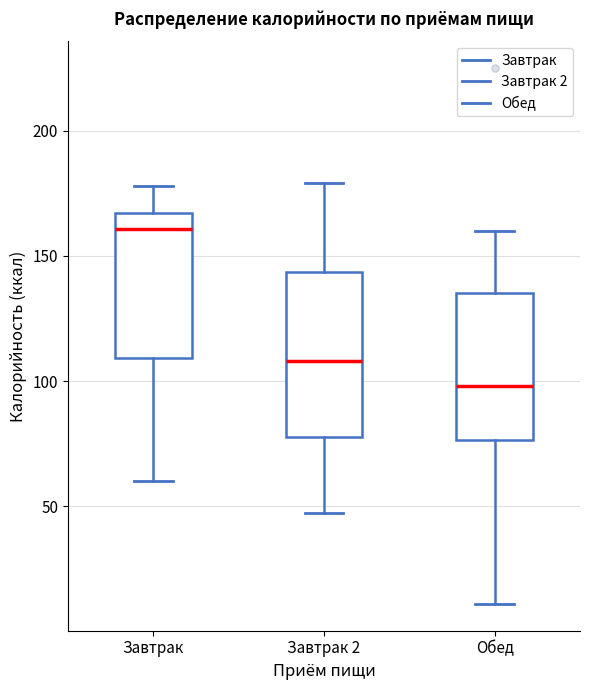

Which box has the highest median line?

Завтрак